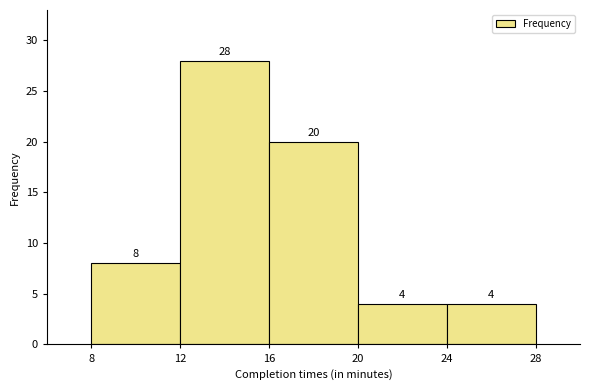

Reading left to right, transcribe this chart: for each bar, give the range it covers on the x-axis and its height.

8 to 12: 8
12 to 16: 28
16 to 20: 20
20 to 24: 4
24 to 28: 4